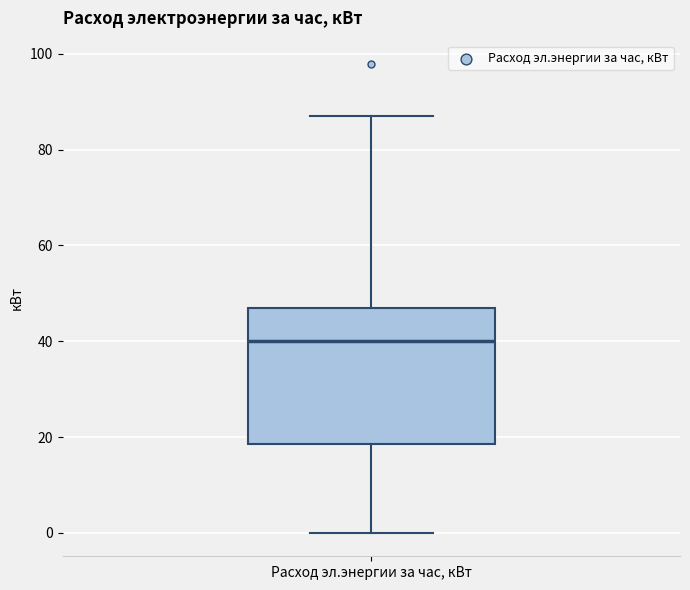

Transcribe this box plot: give where the median line is, the range the box spans, and where the two whiskers end, as read against the y-axis. The values are not printed on the chart, so give them approximately, as read against the axis.

median 40, box 18 to 46, whiskers 0 to 88